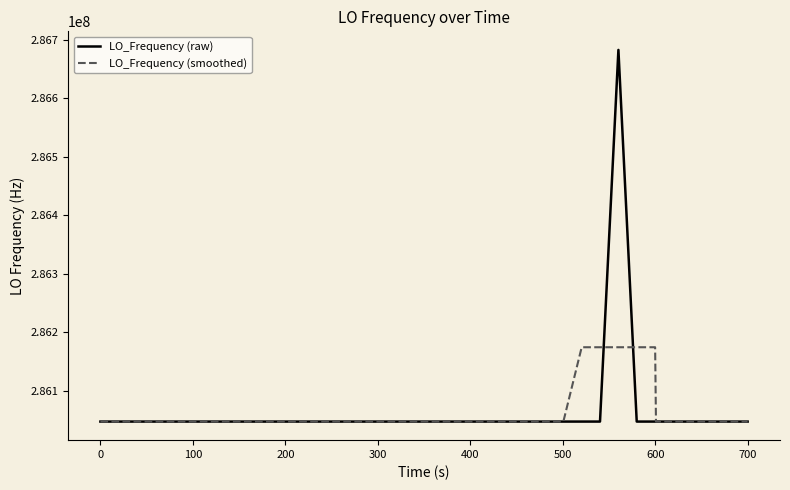

List the series in order of their peak value, highest first.

LO_Frequency (raw), LO_Frequency (smoothed)